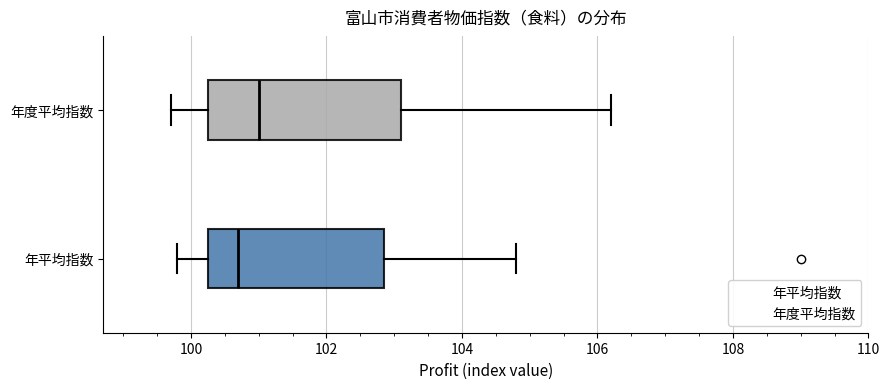

Comparing the boxes themselves (not the whiskers), which one is the widest?

年度平均指数